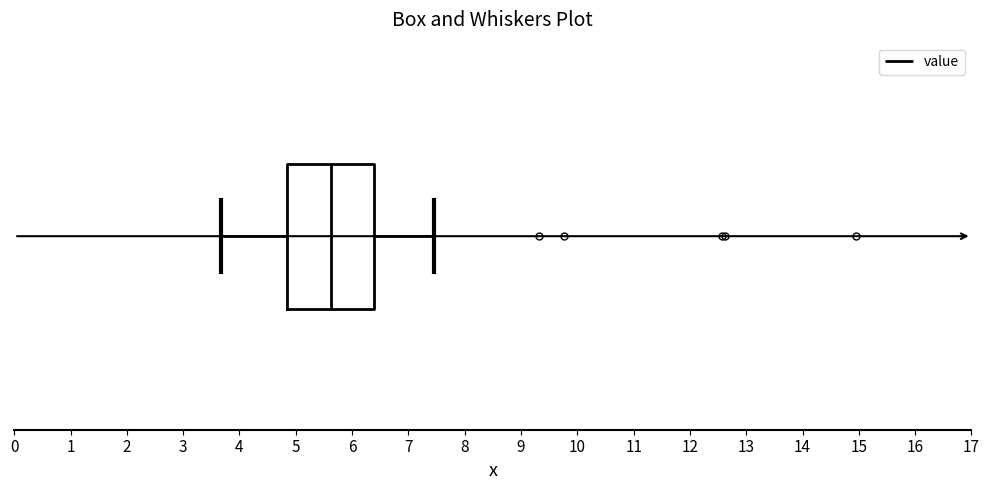

Read this box plot against the x-axis: the position of the median line, the range covered by the box, and the ends of both whiskers. The values are not printed on the chart, so give them approximately, as read against the axis.

median 5.6, box 4.9 to 6.4, whiskers 3.7 to 7.5